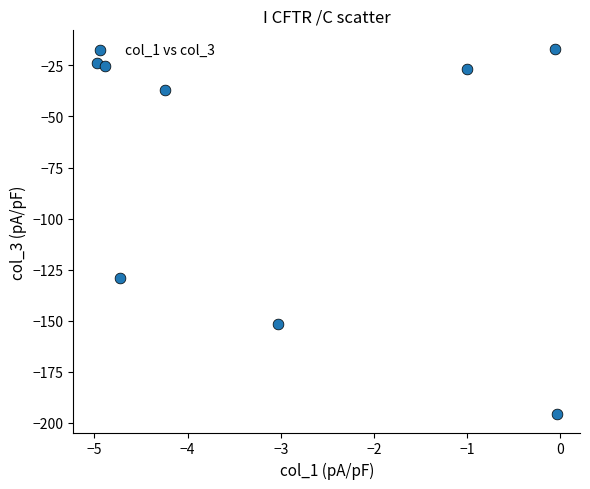

What Y value in the scatter plot is closest to -106?

-129.0